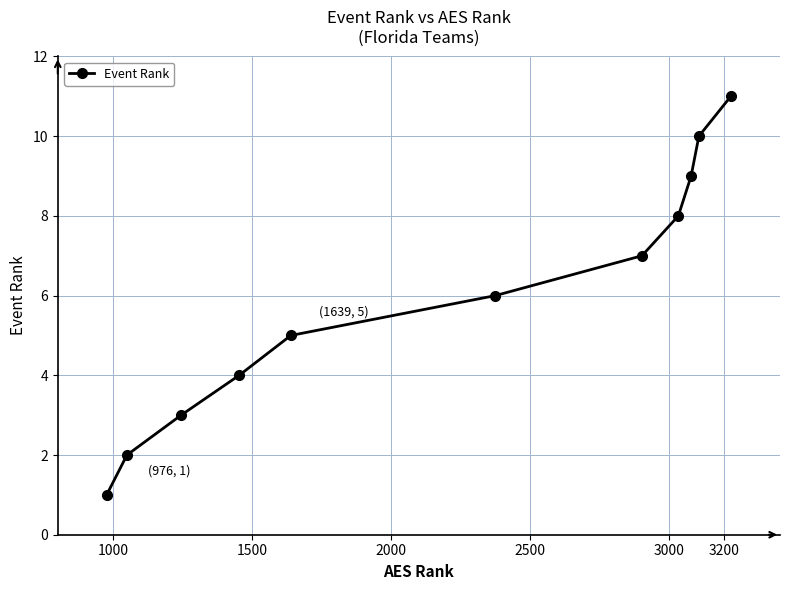

What is the difference between the maximum and minimum values?

10